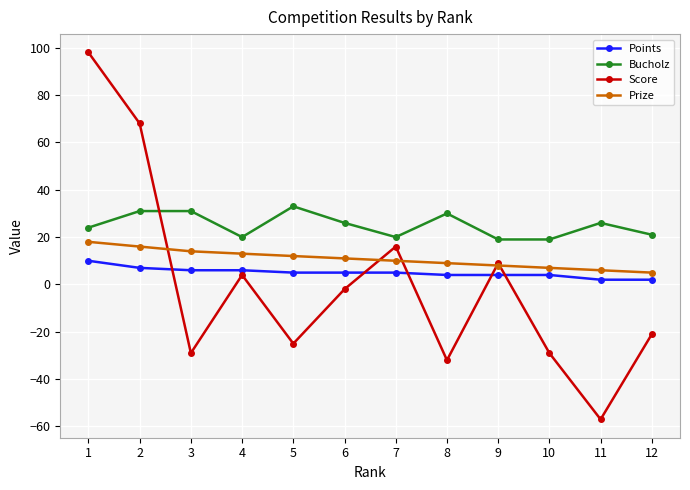

What is the maximum value for Bucholz?

33